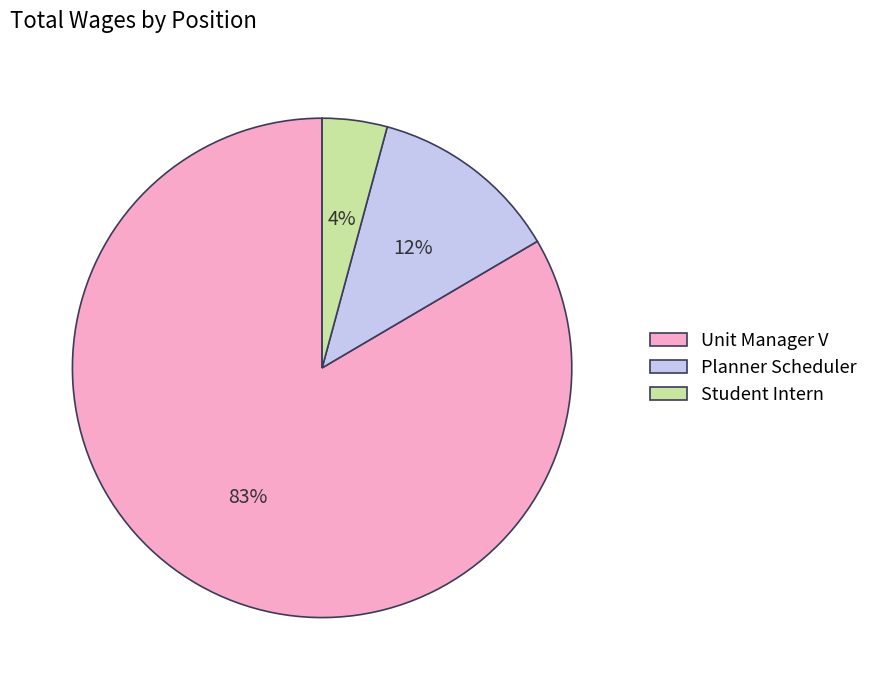

Which slice is the smallest?

Student Intern